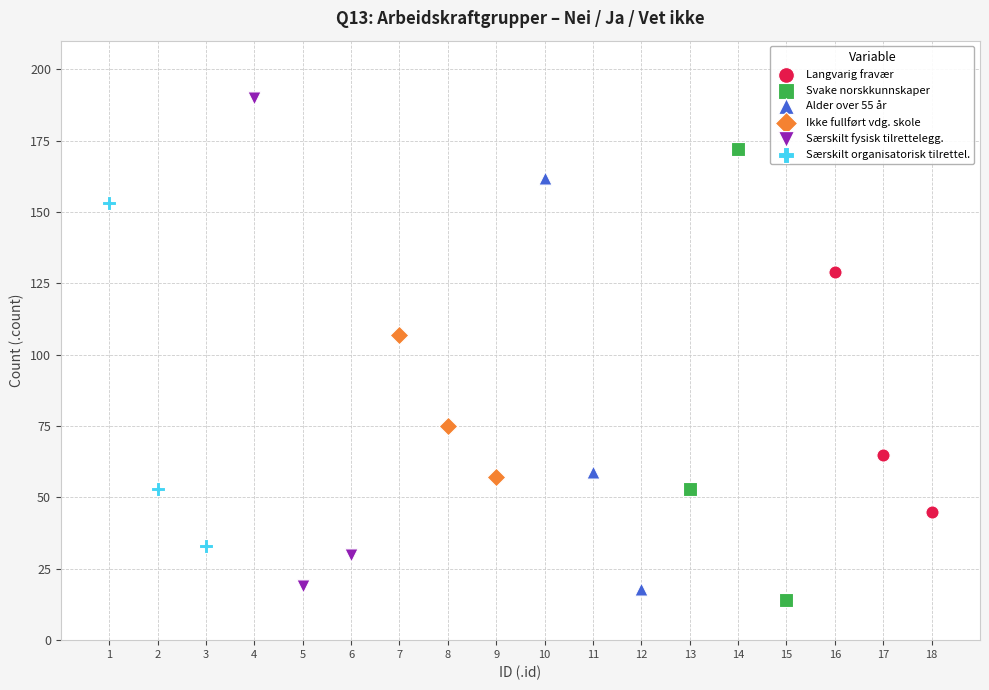

Which series reaches the minimum Y coordinate?

Svake norskkunnskaper